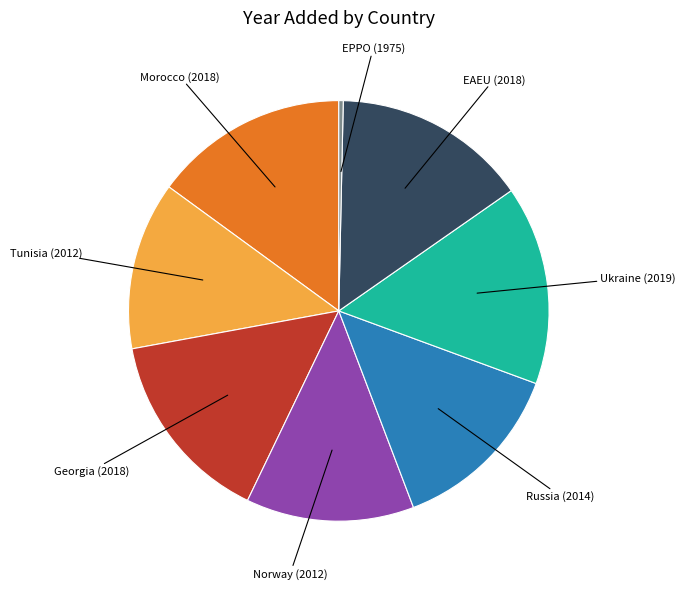

Is there a majority slice in this chart?

No